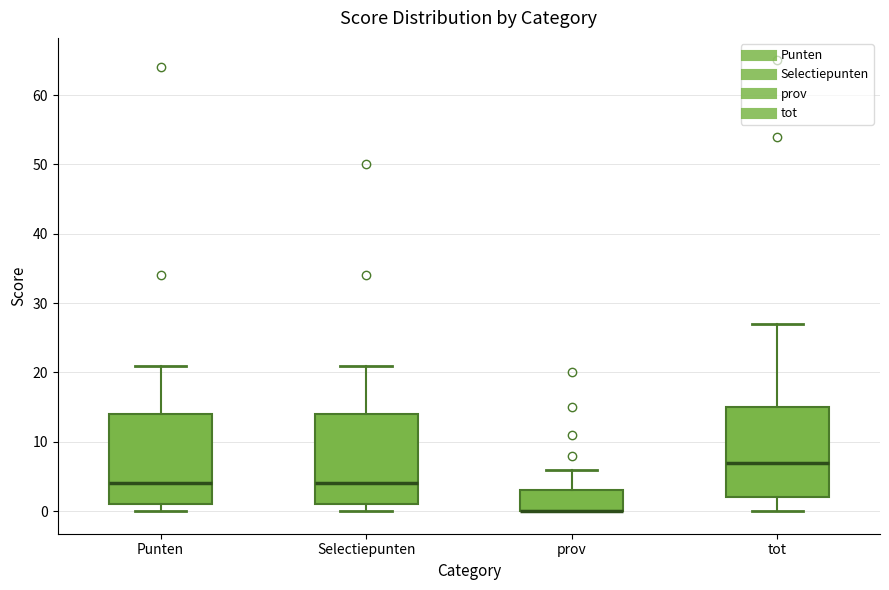

Where is the upper edge of the box for prov on the y-axis? The values are not printed on the chart, so give them approximately, as read against the axis.

3